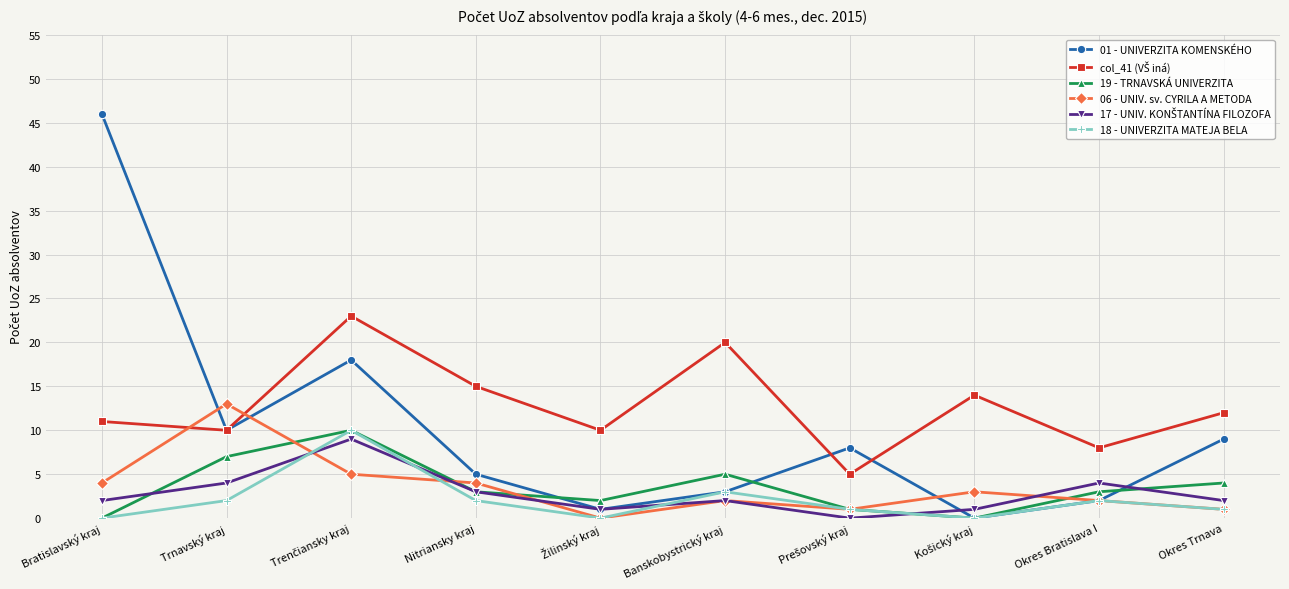

Which series has the largest range (max minus min)?

01 - UNIVERZITA KOMENSKÉHO